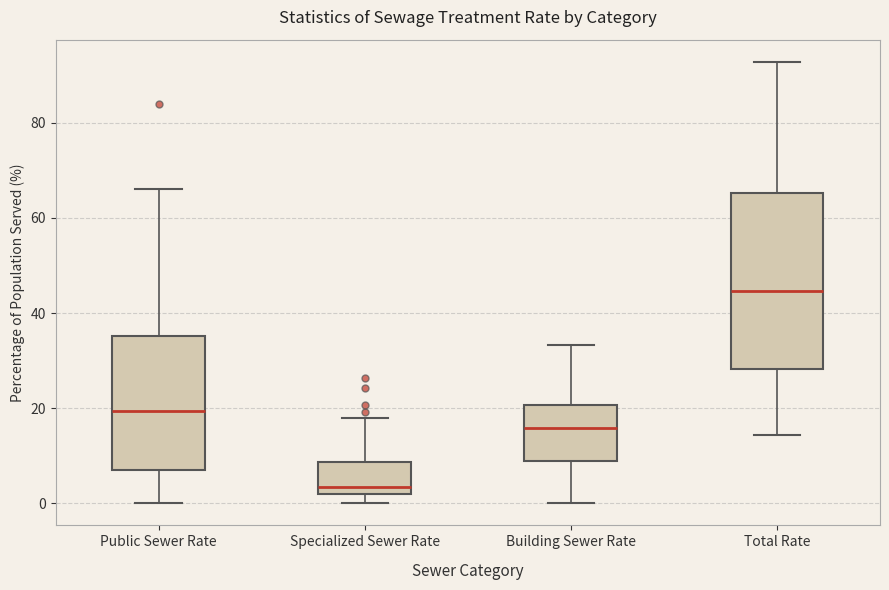

Reading left to right, transcribe this box plot: for each box, give where its median line is, the range the box spans, and where its two whiskers end, as read against the y-axis. The values are not printed on the chart, so give them approximately, as read against the axis.

Public Sewer Rate: median 20, box 8 to 36, whiskers 0 to 66
Specialized Sewer Rate: median 4, box 2 to 8, whiskers 0 to 18
Building Sewer Rate: median 16, box 8 to 20, whiskers 0 to 34
Total Rate: median 44, box 28 to 66, whiskers 14 to 92